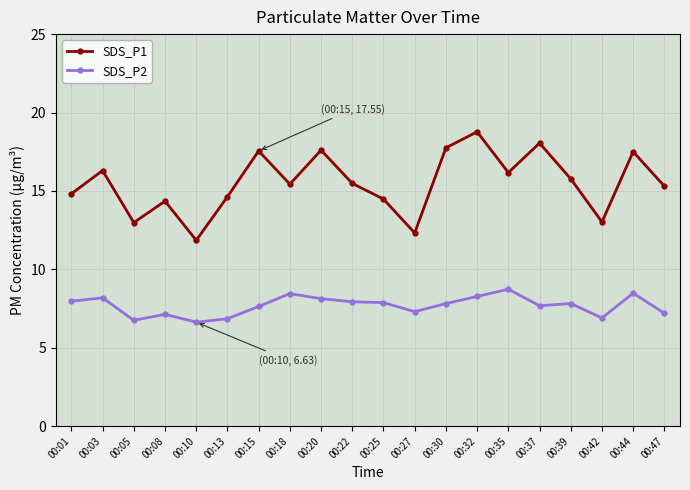

Which series has the largest total across all categories?

SDS_P1